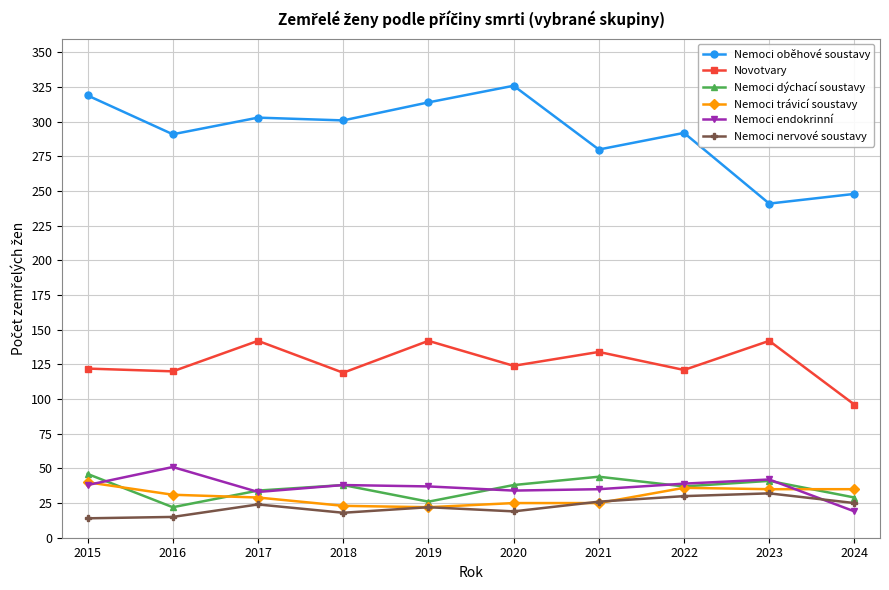

Which series ends up on top after the final intersection of Nemoci endokrinní and Nemoci nervové soustavy?

Nemoci nervové soustavy